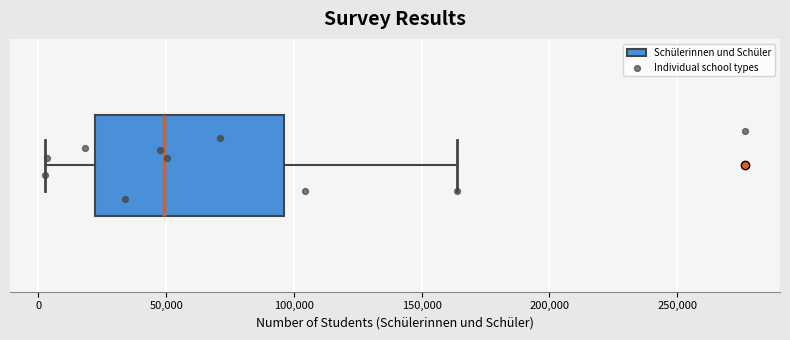

Read this box plot against the x-axis: the position of the median line, the range covered by the box, and the ends of both whiskers. The values are not printed on the chart, so give them approximately, as read against the axis.

median 50000, box 20000 to 95000, whiskers 5000 to 165000